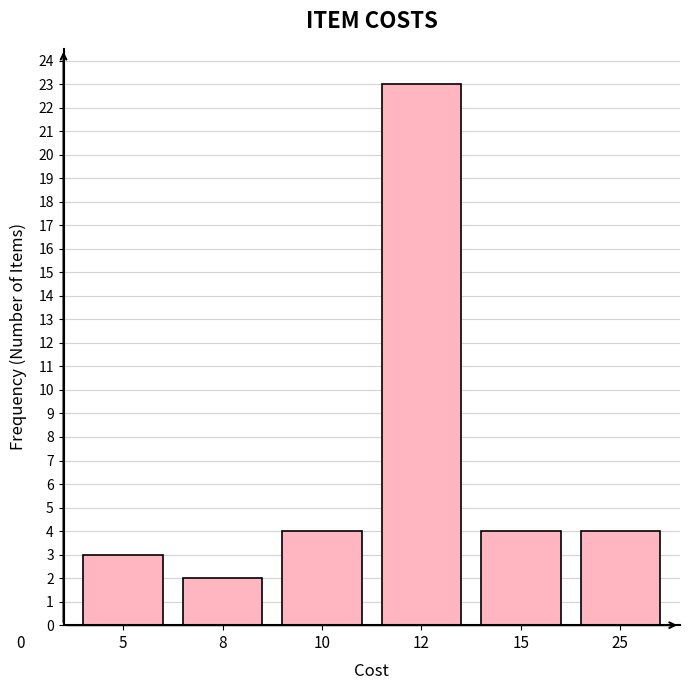

Reading left to right, what are all the values shown in this chart?

3	2	4	23	4	4